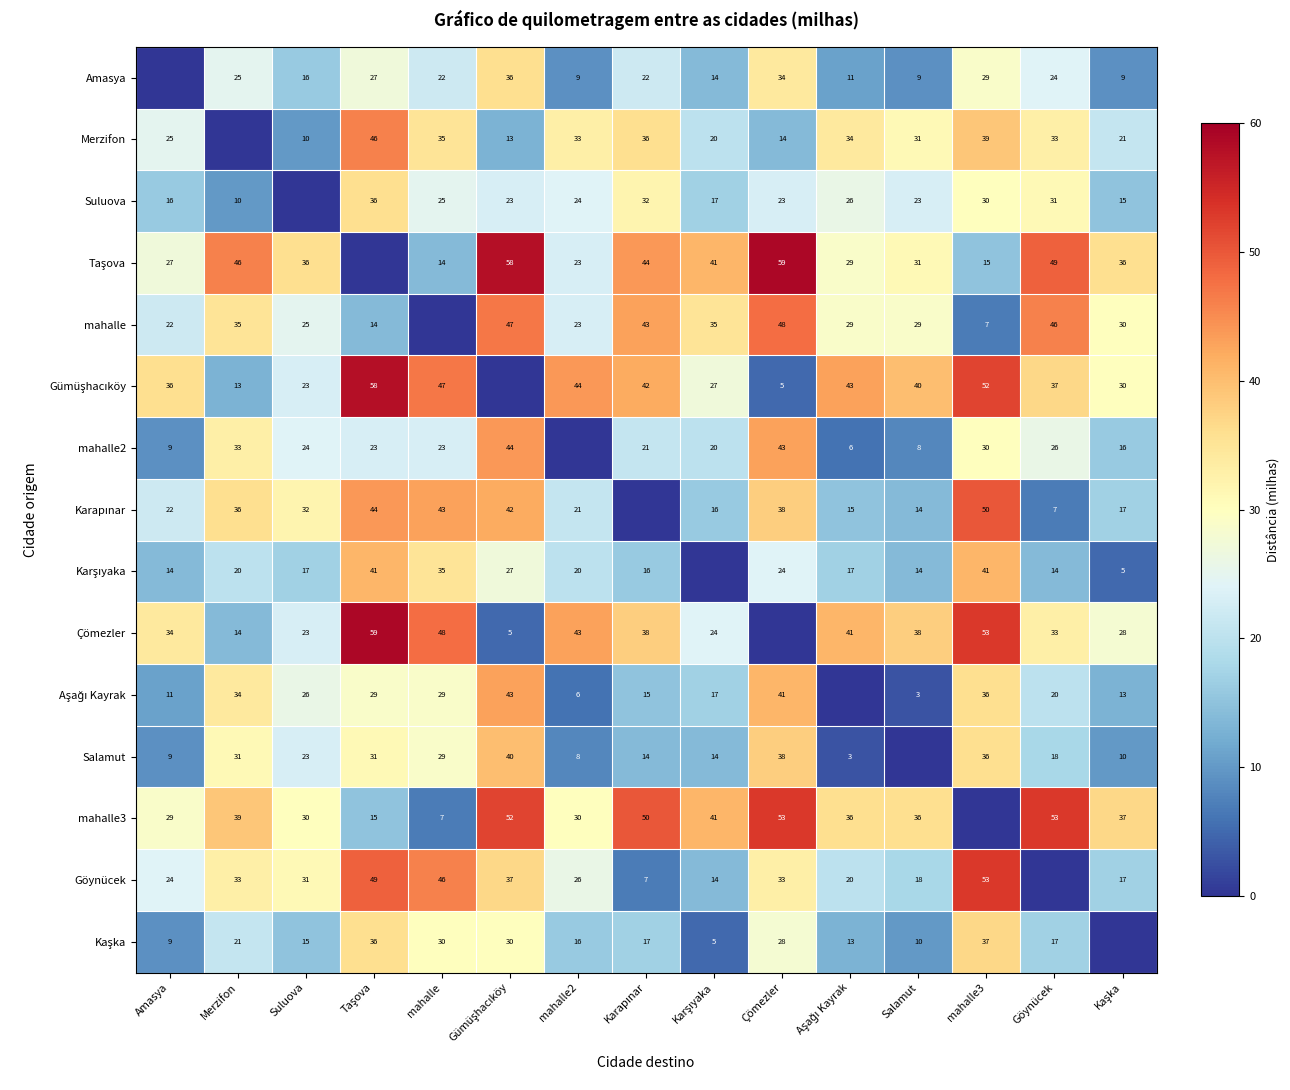

The Göynücek series shows 31 at Suluova. True or false?

True